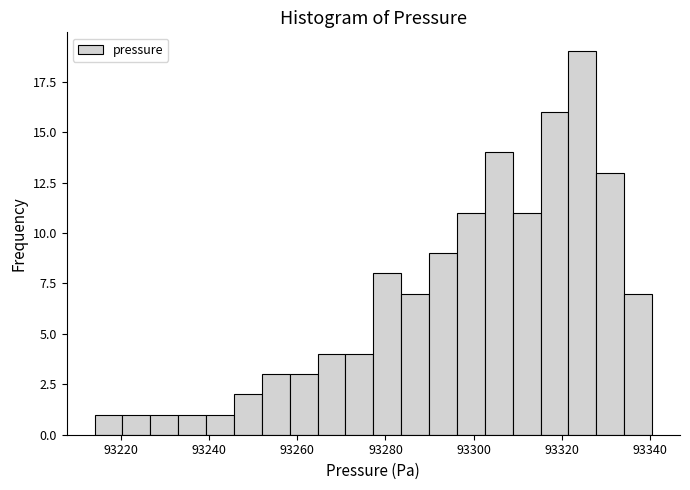

Around what value on the x-axis is the tallest bar? Give the approximate position of its centre, as read against the axis.

93324